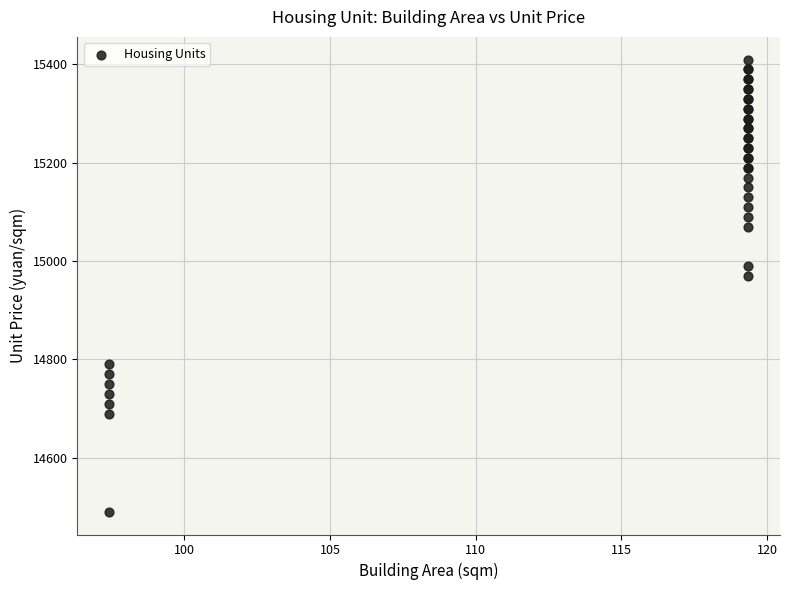

What Y value in the scatter plot is closest to 14950?

14970